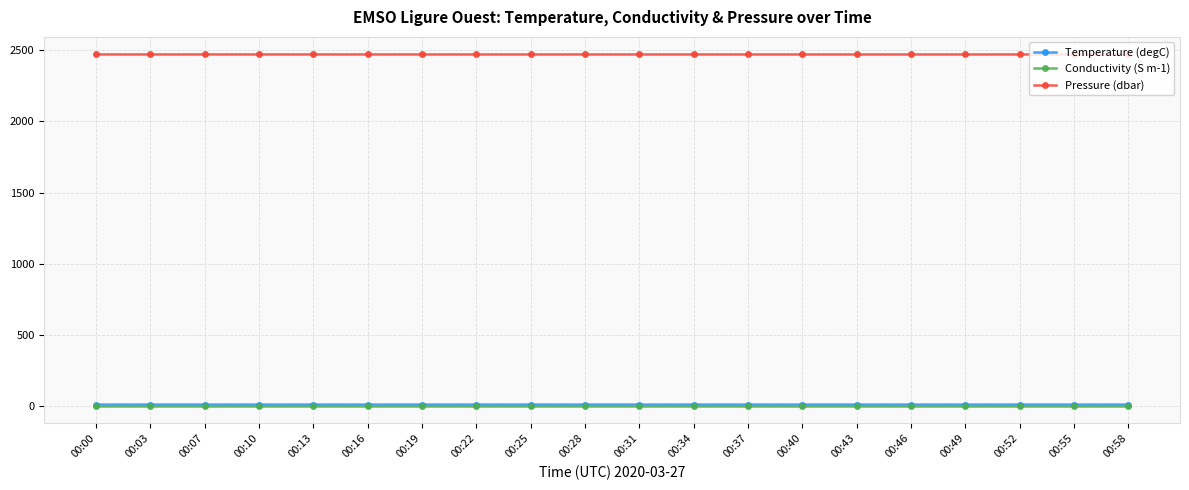

How many distinct data groups are displayed?

3